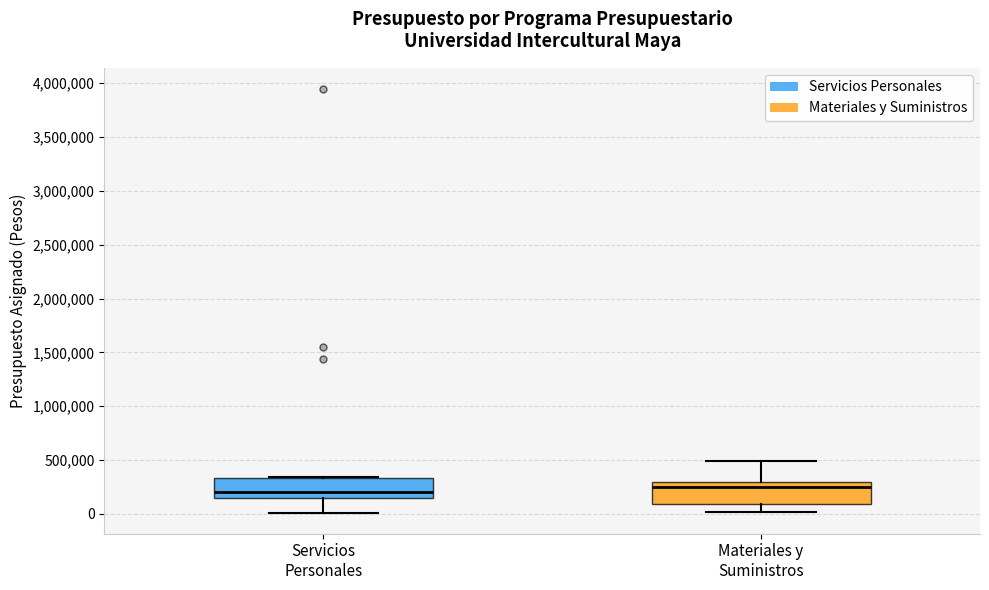

Where does the median line of the box for Servicios Personales sit on the y-axis? The values are not printed on the chart, so give them approximately, as read against the axis.

200000